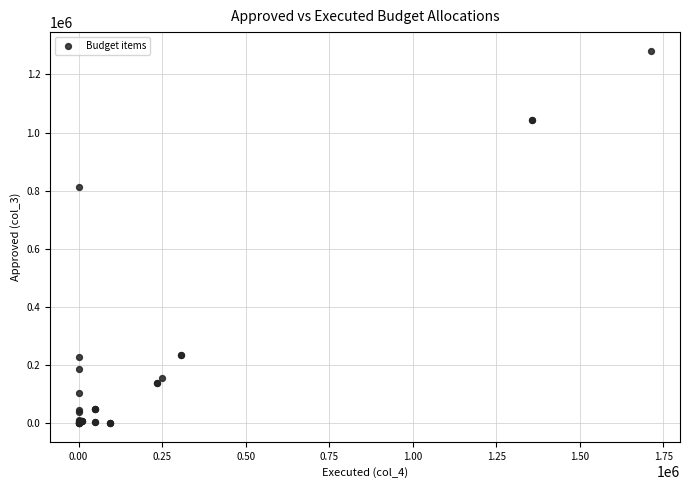

What Y value in the scatter plot is closest to 640488?

811619.7